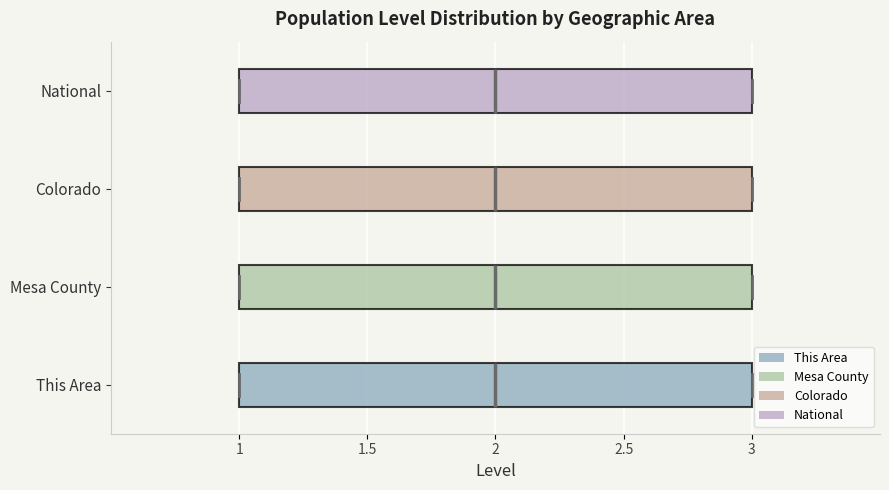

Reading bottom to top, transcribe this box plot: for each box, give where its median line is, the range the box spans, and where its two whiskers end, as read against the x-axis. The values are not printed on the chart, so give them approximately, as read against the axis.

This Area: median 2, box 1 to 3, whiskers 1 to 3
Mesa County: median 2, box 1 to 3, whiskers 1 to 3
Colorado: median 2, box 1 to 3, whiskers 1 to 3
National: median 2, box 1 to 3, whiskers 1 to 3